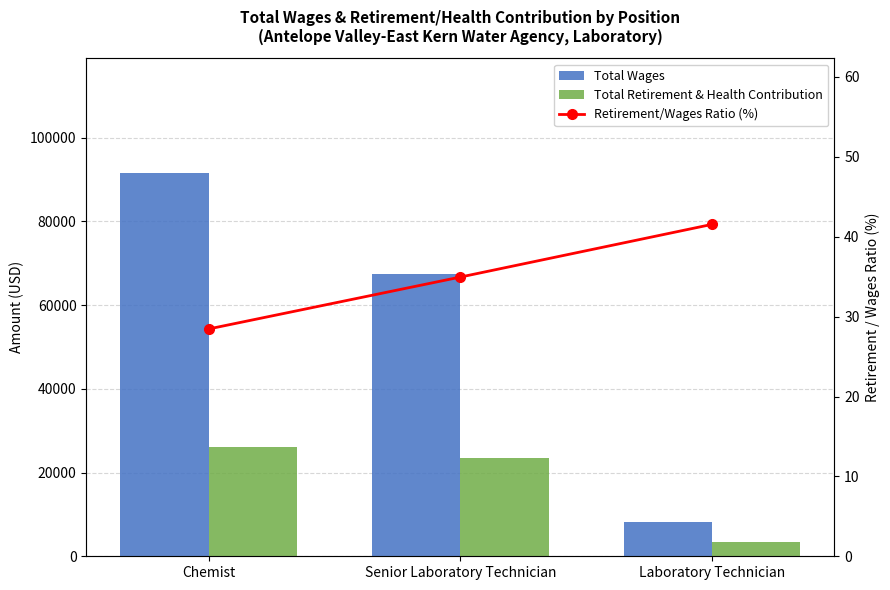

Reading right to left, extract all data points from this chart.

Total Wages: Laboratory Technician=8100.0	Senior Laboratory Technician=67373.0	Chemist=91483.0
Total Retirement & Health Contribution: Laboratory Technician=3366.0	Senior Laboratory Technician=23550.0	Chemist=26029.0
Retirement/Wages Ratio (%): Laboratory Technician=41.6	Senior Laboratory Technician=35.0	Chemist=28.5